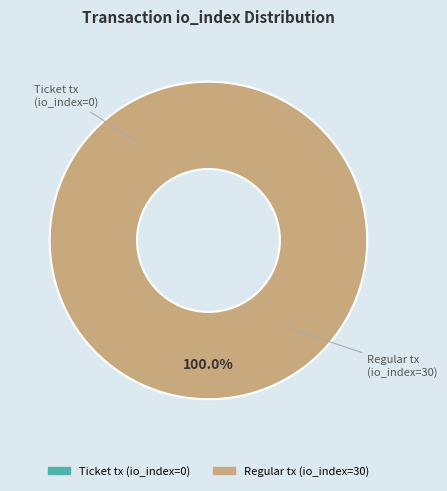

Is the sum of Ticket tx and Regular tx greater than half?

Yes